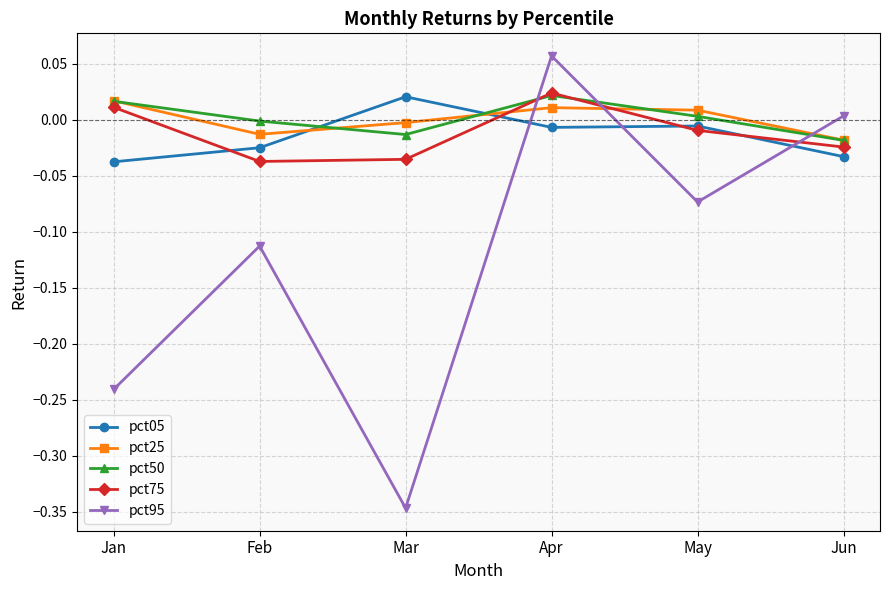

What are all the series names shown in the legend?

pct05, pct25, pct50, pct75, pct95